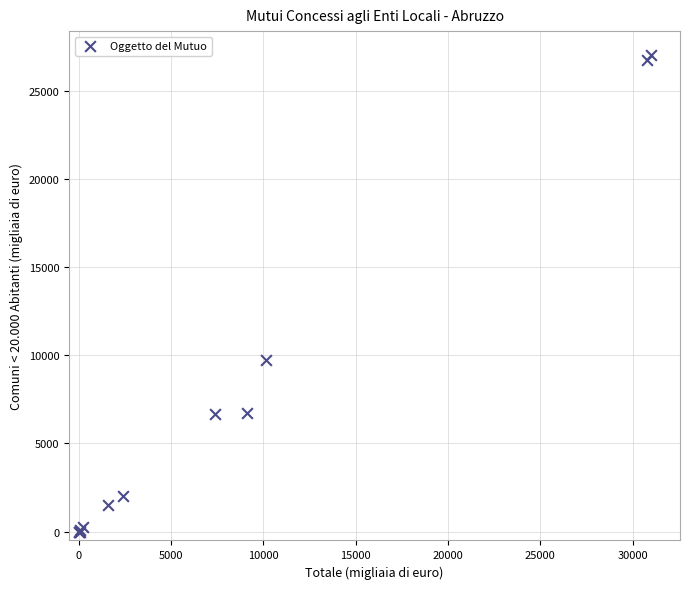

What Y value in the scatter plot is closest to 13520?

9710